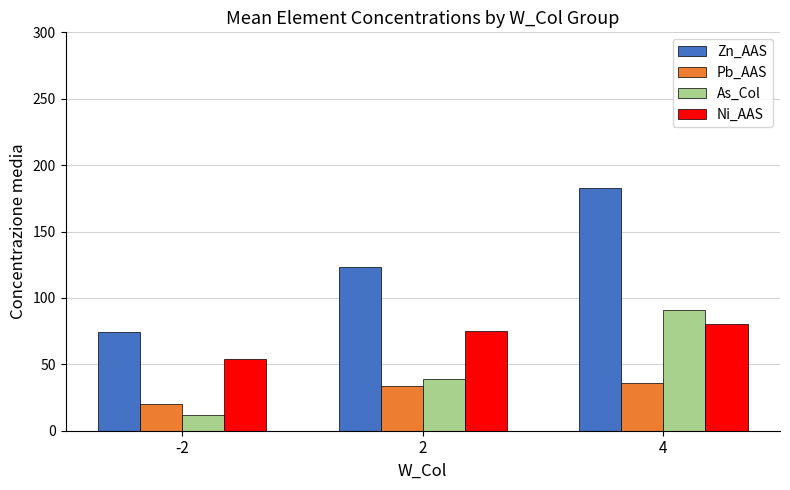

At 4, list the series in order from largest to smallest.

Zn_AAS, As_Col, Ni_AAS, Pb_AAS